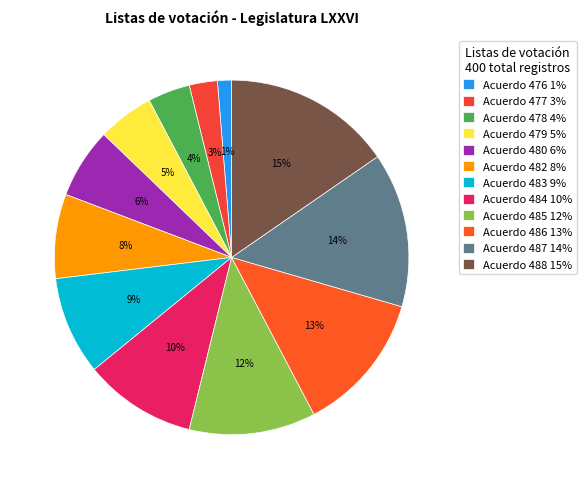

How many slices are in this pie chart?

12